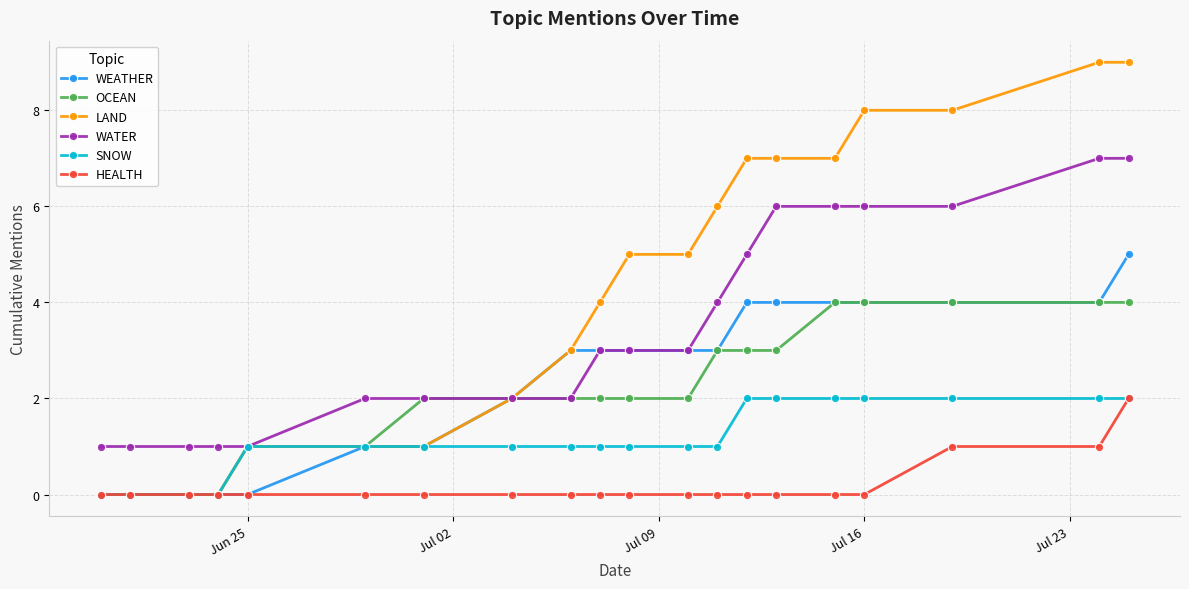

Reading right to left, list all the values displayed in this chart.

WEATHER: 5	4	4	4	4	4	4	3	3	3	3	3	2	1	1	0	0	0	0	0
OCEAN: 4	4	4	4	4	3	3	3	2	2	2	2	2	2	1	1	0	0	0	0
LAND: 9	9	8	8	7	7	7	6	5	5	4	3	2	1	1	1	0	0	0	0
WATER: 7	7	6	6	6	6	5	4	3	3	3	2	2	2	2	1	1	1	1	1
SNOW: 2	2	2	2	2	2	2	1	1	1	1	1	1	1	1	1	0	0	0	0
HEALTH: 2	1	1	0	0	0	0	0	0	0	0	0	0	0	0	0	0	0	0	0